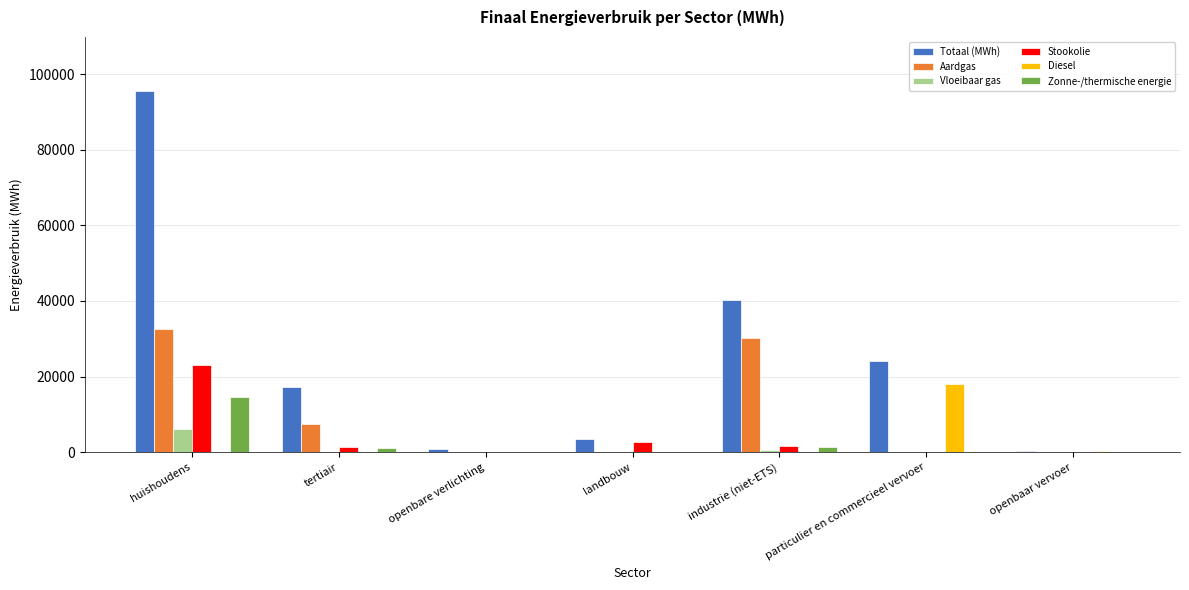

The value of Totaal (MWh) at huishoudens is 95484.3. True or false?

True